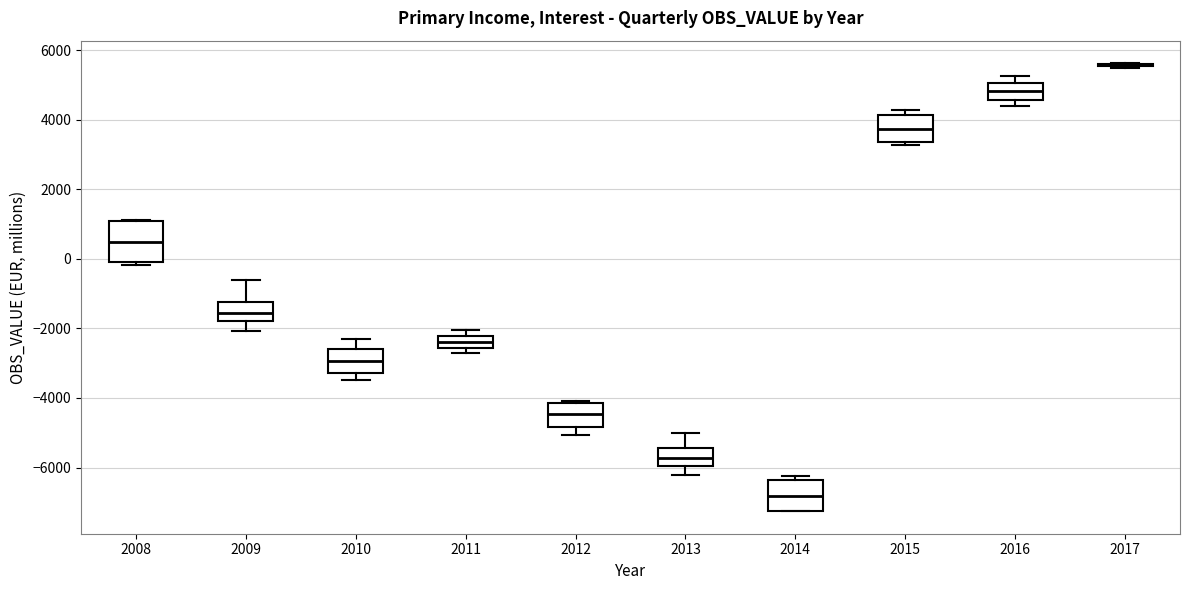

Which box is the tallest, from its lower edge to its upper edge?

2008